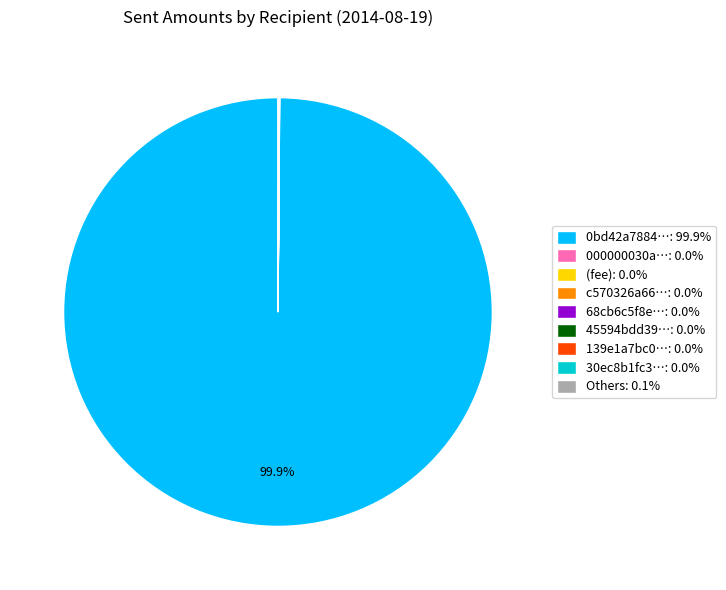

Does 0bd42a7884…: 99.9% represent more than half of the total?

Yes